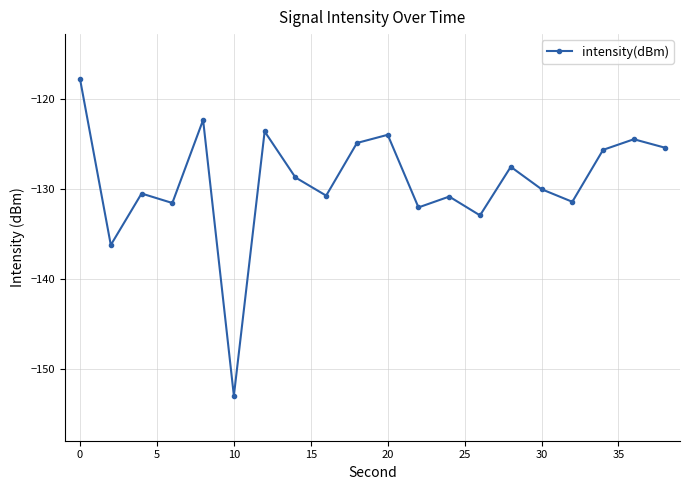

How many data points does each series have?

20